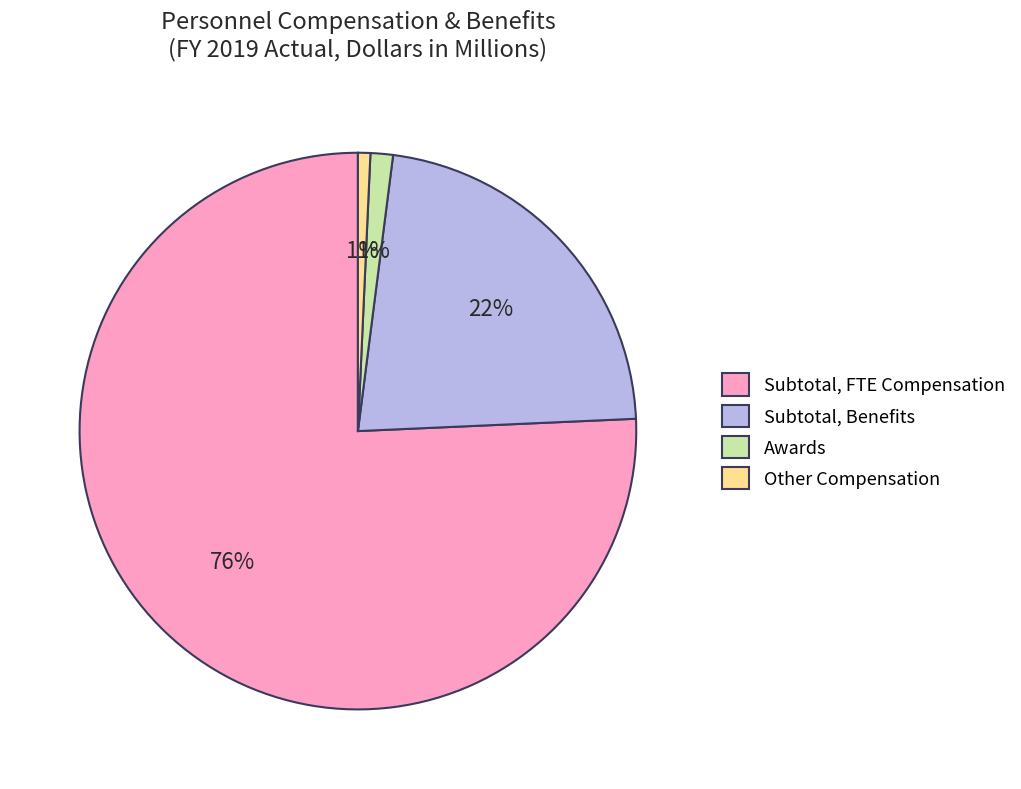

How many segments does this pie chart have?

4